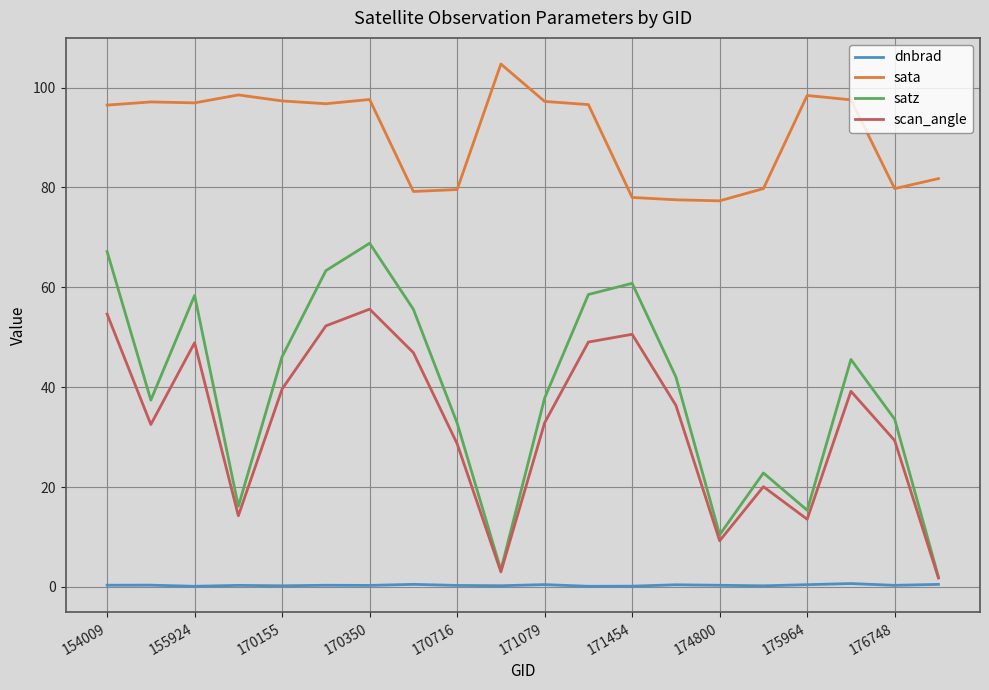

What is the minimum value for sata?

77.3